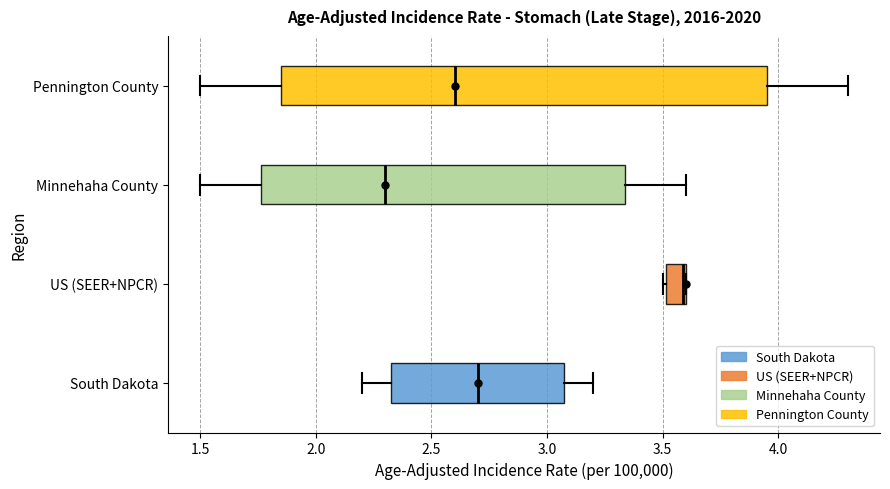

Which box's median line is the furthest to the right?

US (SEER+NPCR)